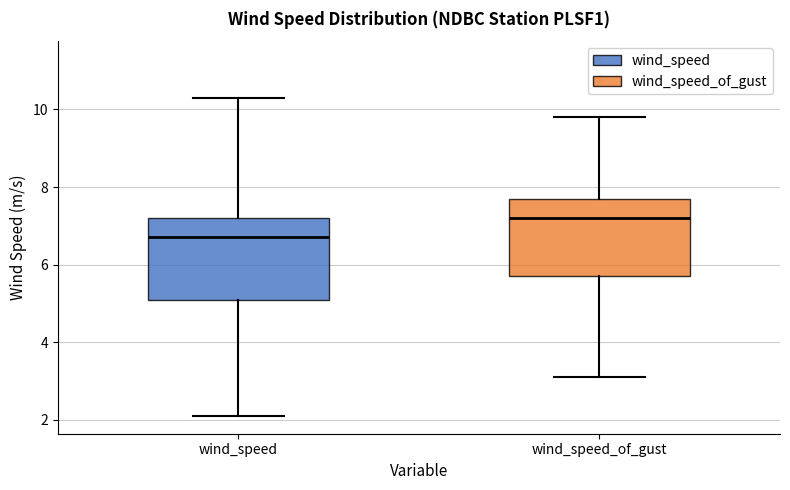

Where is the lower edge of the box for wind_speed_of_gust on the y-axis? The values are not printed on the chart, so give them approximately, as read against the axis.

5.8